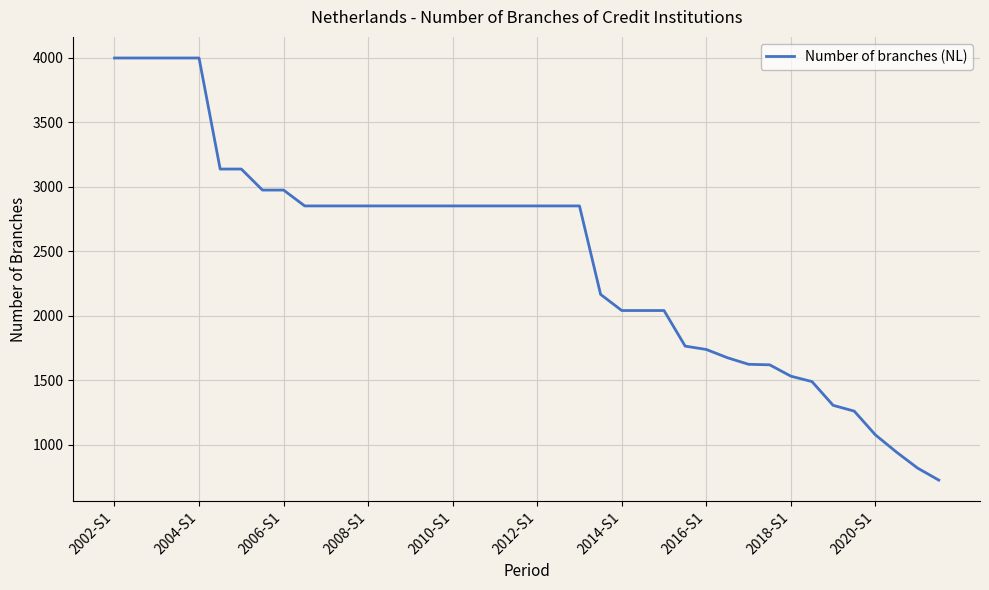

What is the smallest value displayed?

725